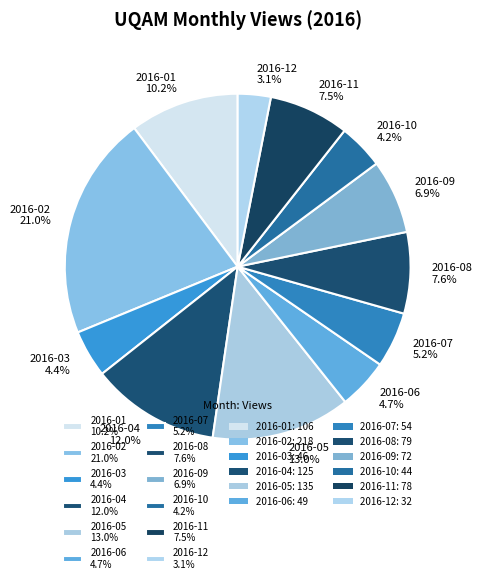

How many segments does this pie chart have?

12